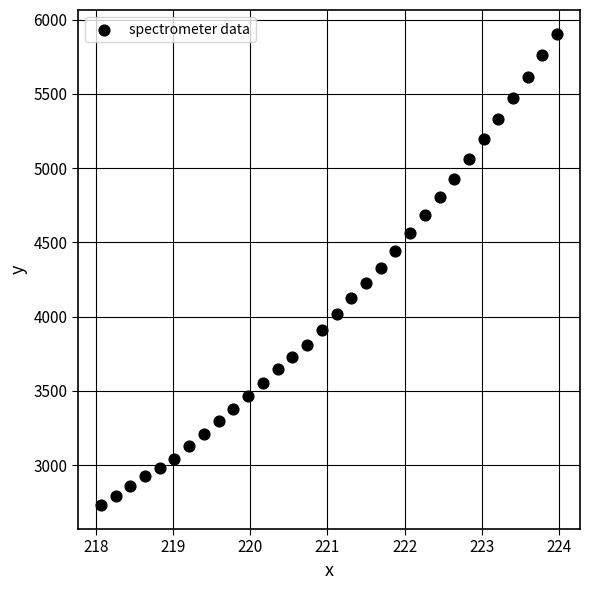

What is the range of Y values (max minus min)?

3179.2